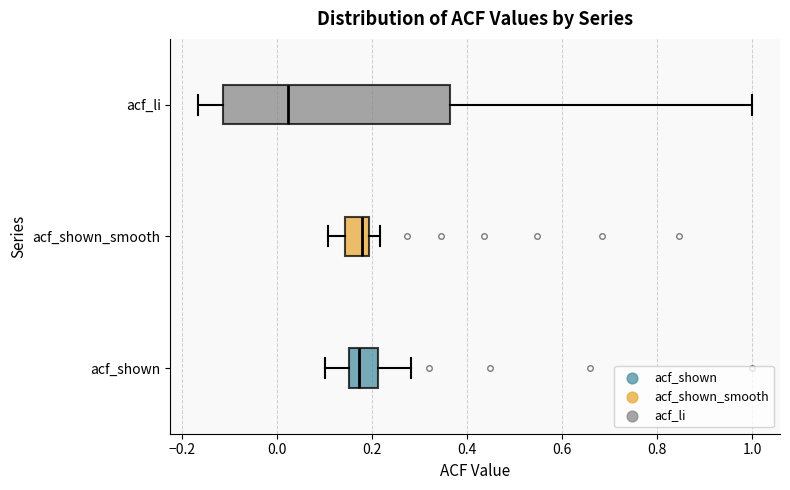

Reading bottom to top, read every box against the x-axis: the position of its median line, the range the box covers, and the ends of its whiskers. The values are not printed on the chart, so give them approximately, as read against the axis.

acf_shown: median 0.18, box 0.16 to 0.22, whiskers 0.10 to 0.28
acf_shown_smooth: median 0.18, box 0.14 to 0.20, whiskers 0.10 to 0.22
acf_li: median 0.02, box -0.12 to 0.36, whiskers -0.16 to 1.00